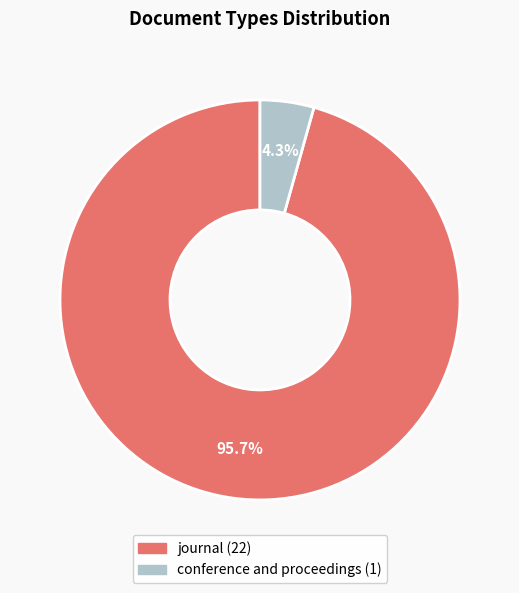

Do journal and conference and proceedings together represent more than half of the pie?

Yes